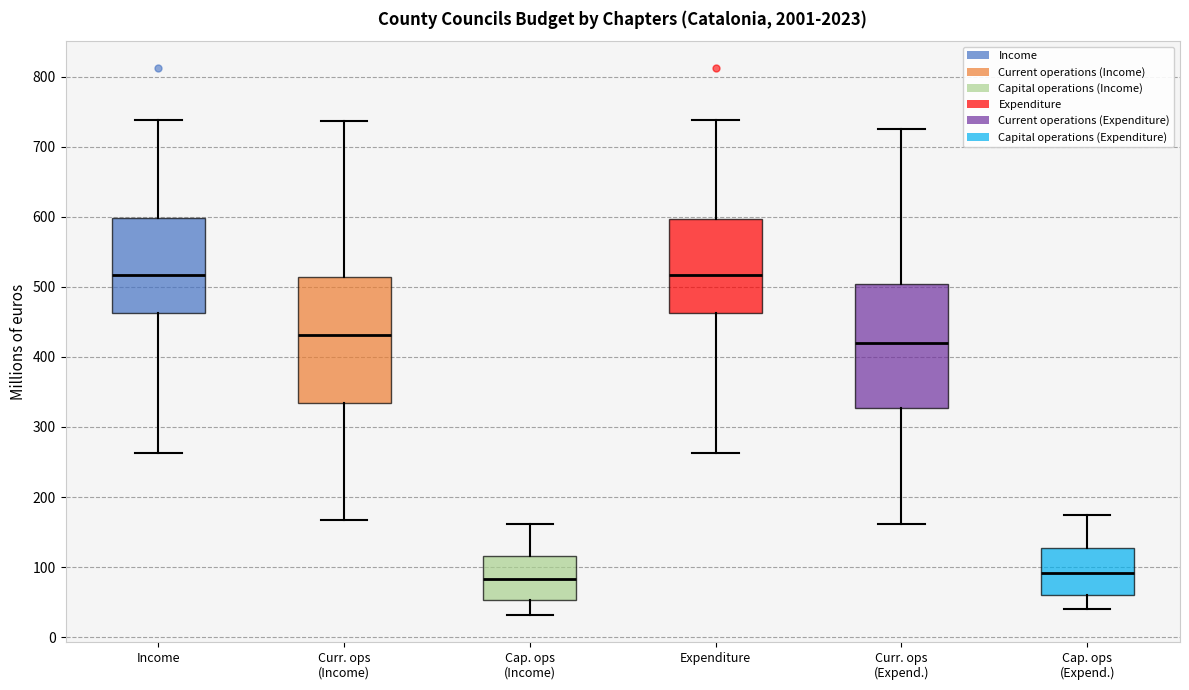

Reading left to right, transcribe this box plot: for each box, give where its median line is, the range the box spans, and where its two whiskers end, as read against the y-axis. The values are not printed on the chart, so give them approximately, as read against the axis.

Income: median 520, box 460 to 600, whiskers 260 to 740
Curr. ops (Income): median 430, box 330 to 510, whiskers 170 to 740
Cap. ops (Income): median 80, box 50 to 120, whiskers 30 to 160
Expenditure: median 520, box 460 to 600, whiskers 260 to 740
Curr. ops (Expend.): median 420, box 330 to 500, whiskers 160 to 730
Cap. ops (Expend.): median 90, box 60 to 130, whiskers 40 to 170